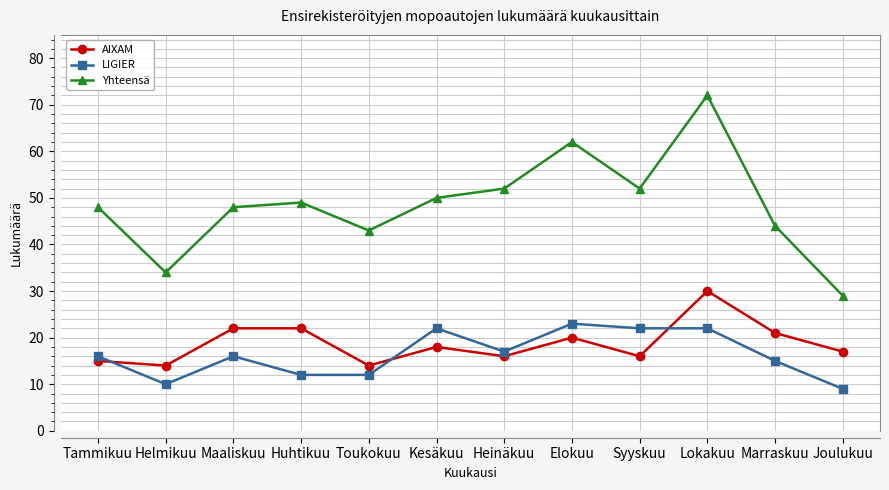

At which category does Yhteensä reach its first local peak?

Huhtikuu